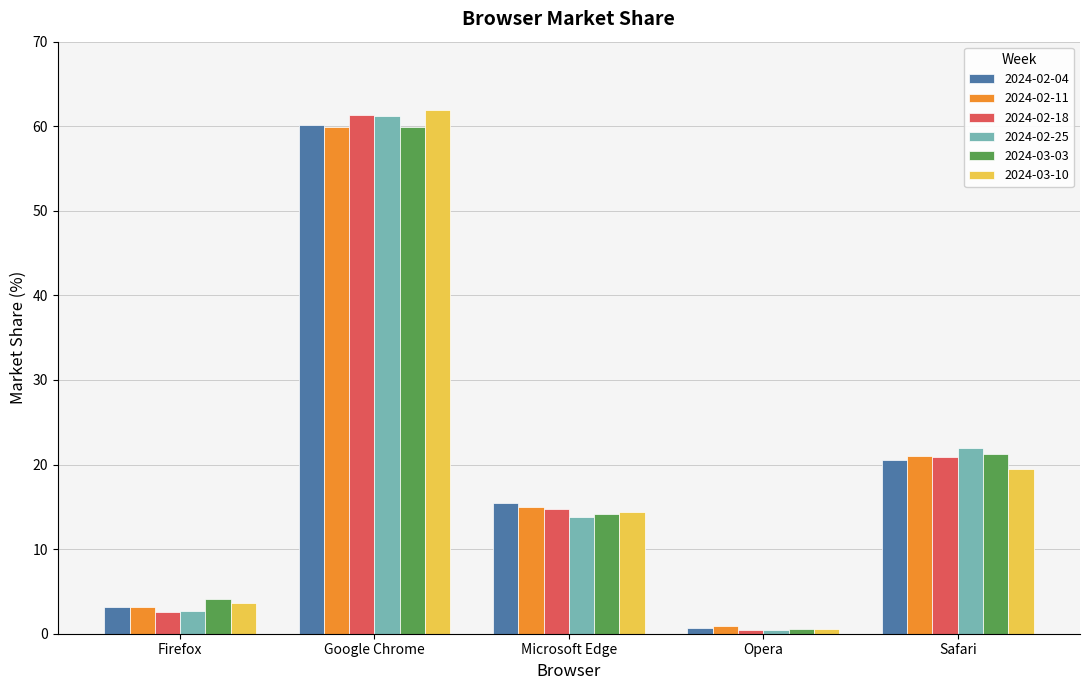

Is the value of 2024-03-03 at Firefox greater than the value of 2024-02-18 at Microsoft Edge?

No